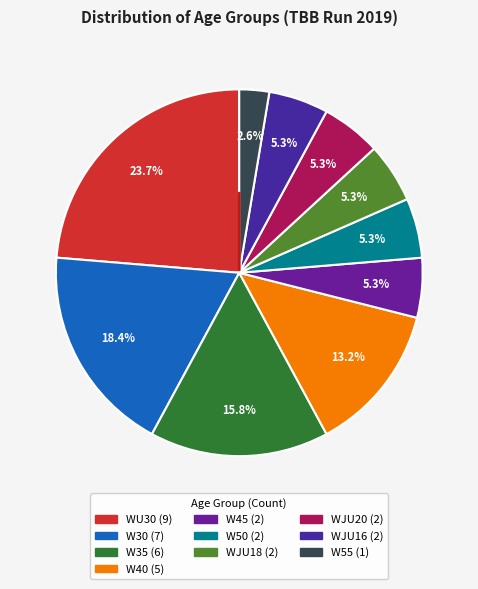

Is W55 the majority of the pie?

No